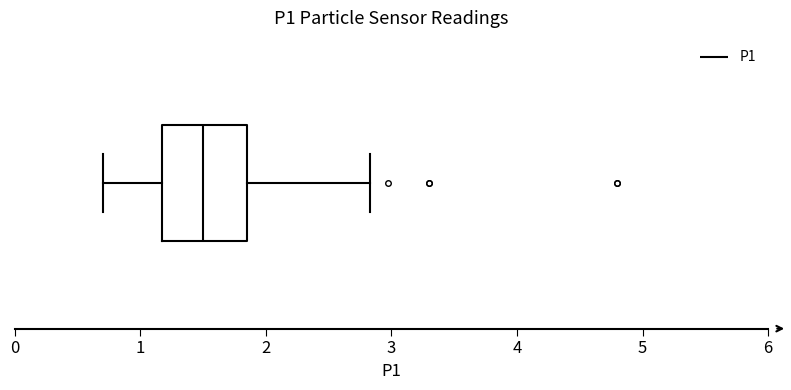

Read this box plot against the x-axis: the position of the median line, the range covered by the box, and the ends of both whiskers. The values are not printed on the chart, so give them approximately, as read against the axis.

median 1.5, box 1.2 to 1.9, whiskers 0.7 to 2.8